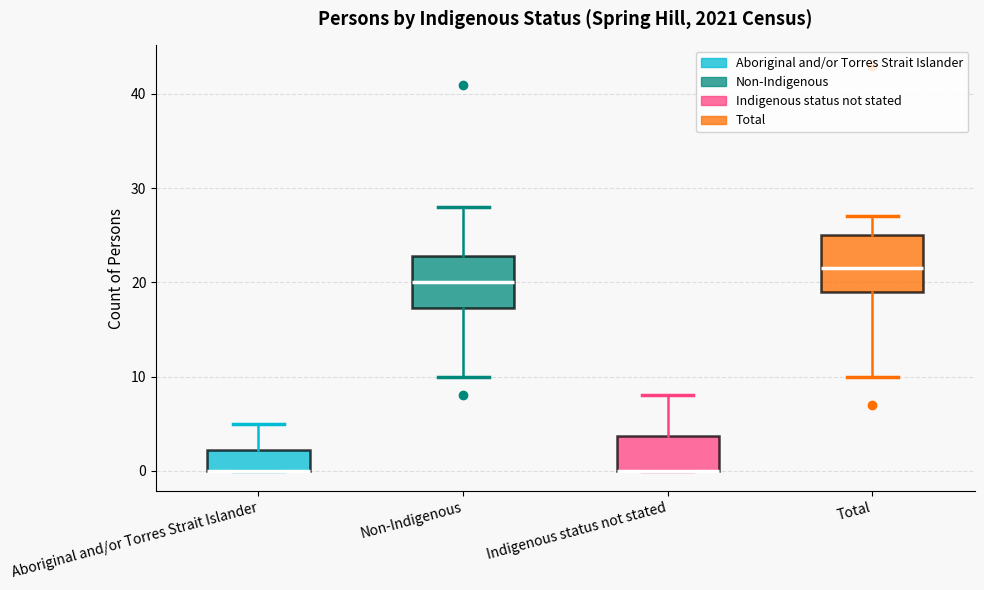

Where is the upper edge of the box for Total on the y-axis? The values are not printed on the chart, so give them approximately, as read against the axis.

25